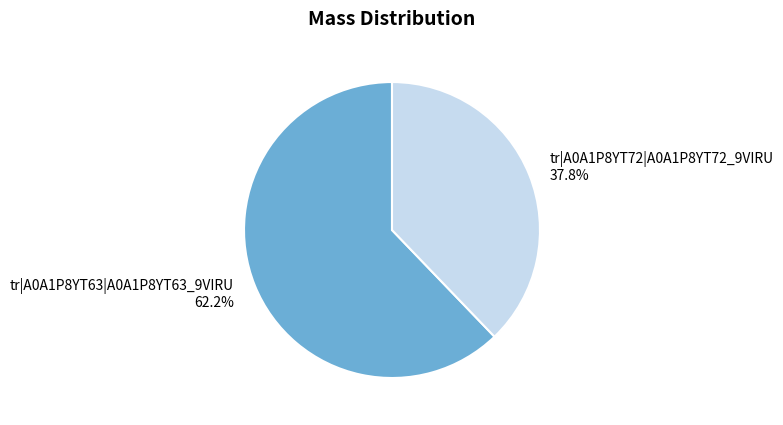

What is the largest slice in the pie chart?

tr|A0A1P8YT63|A0A1P8YT63_9VIRU